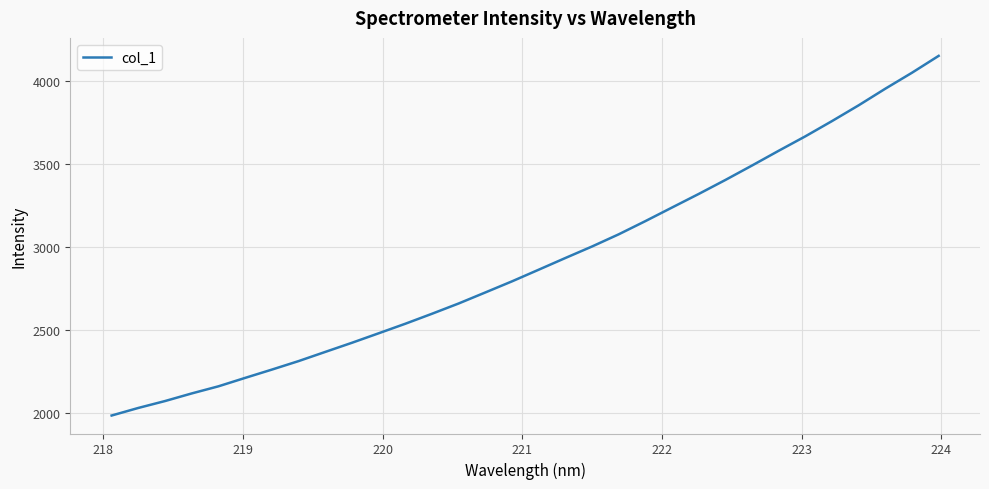

How many lines are shown in the chart?

1